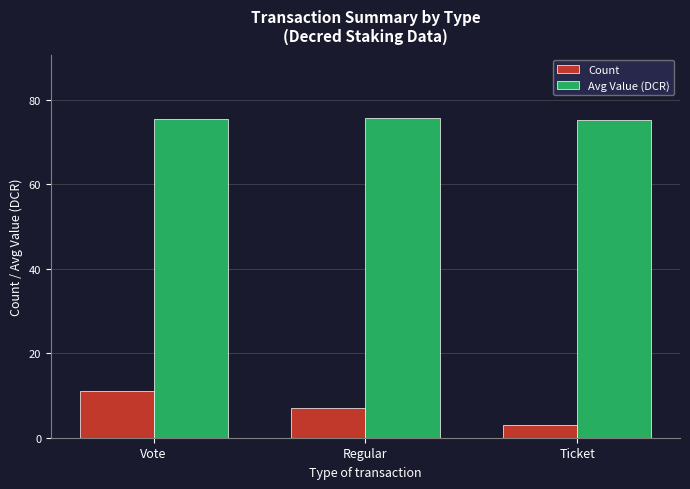

Which label corresponds to the smallest value in the chart?

Ticket